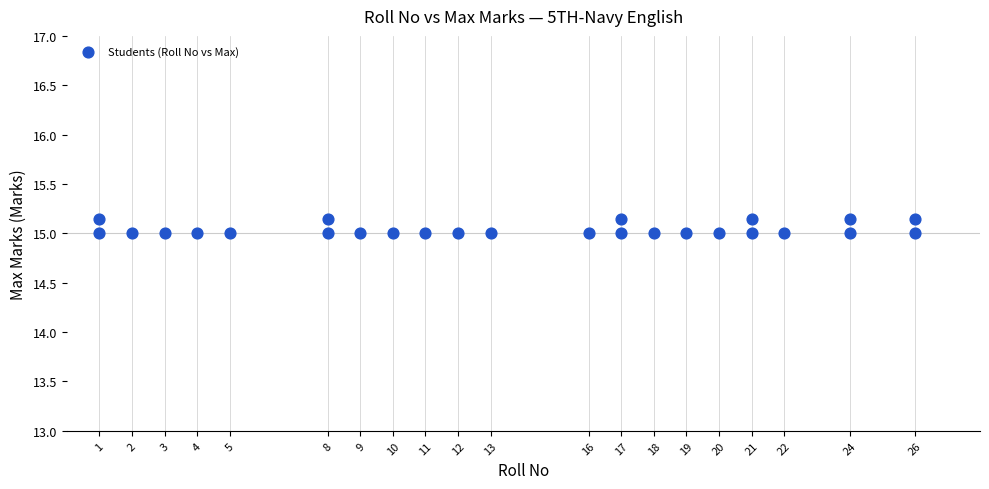

Count the number of points in this scatter plot.

26